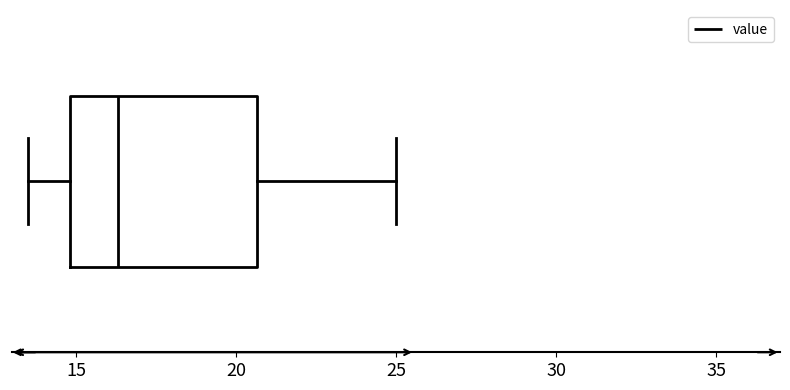

Transcribe this box plot: give where the median line is, the range the box spans, and where the two whiskers end, as read against the x-axis. The values are not printed on the chart, so give them approximately, as read against the axis.

median 16.5, box 15.0 to 20.5, whiskers 13.5 to 25.0